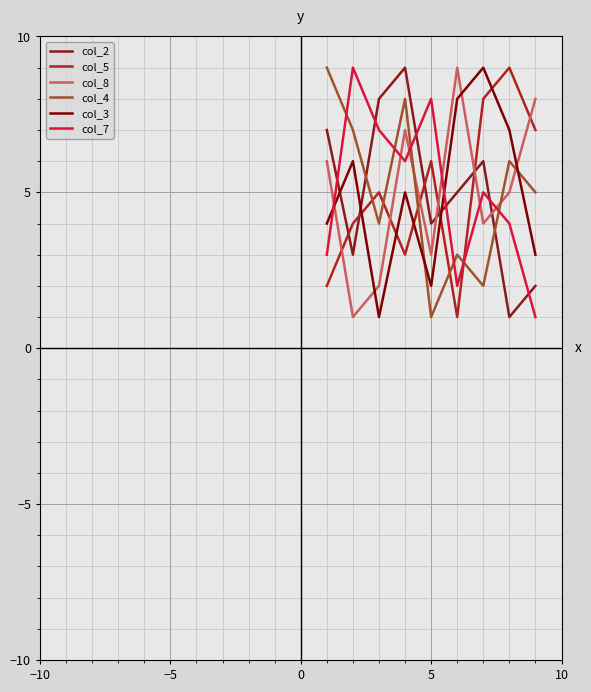

How many lines are shown in the chart?

6